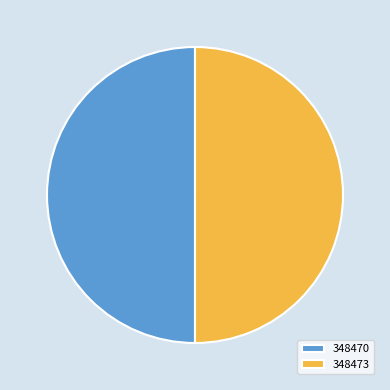

Approximately how many times larger is the value at 348473 compared to 348470?

1.0